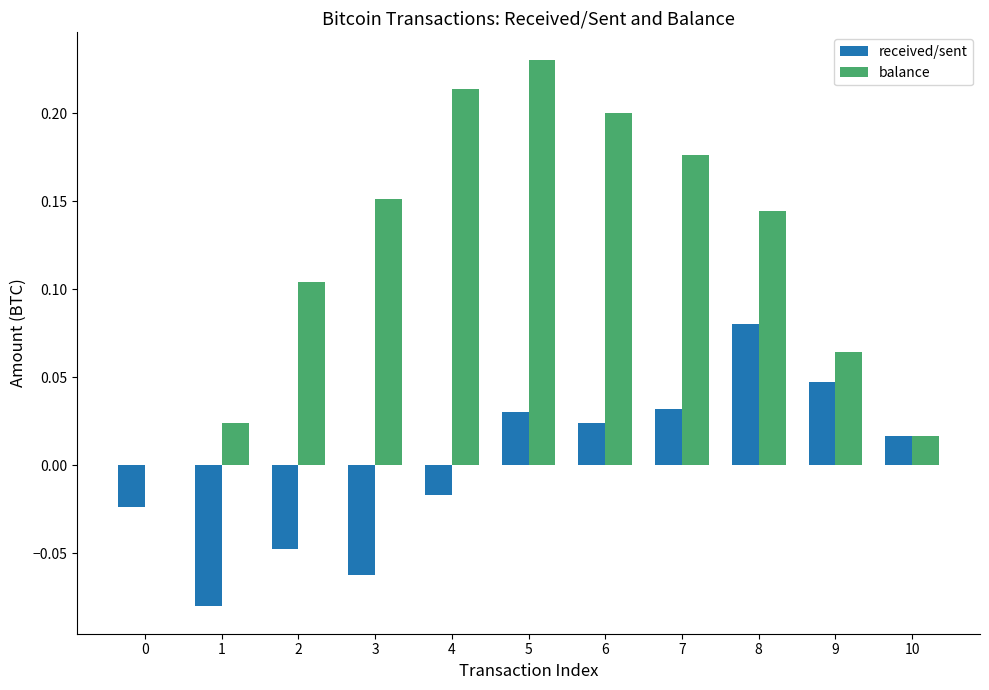

Is the value of received/sent at 5 greater than the value of balance at 6?

No